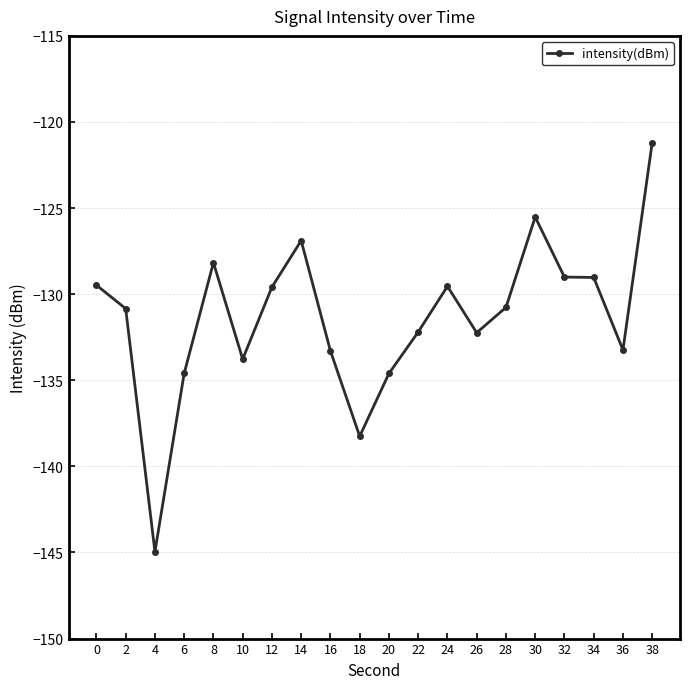

The value at 18 is -48.1. True or false?

False